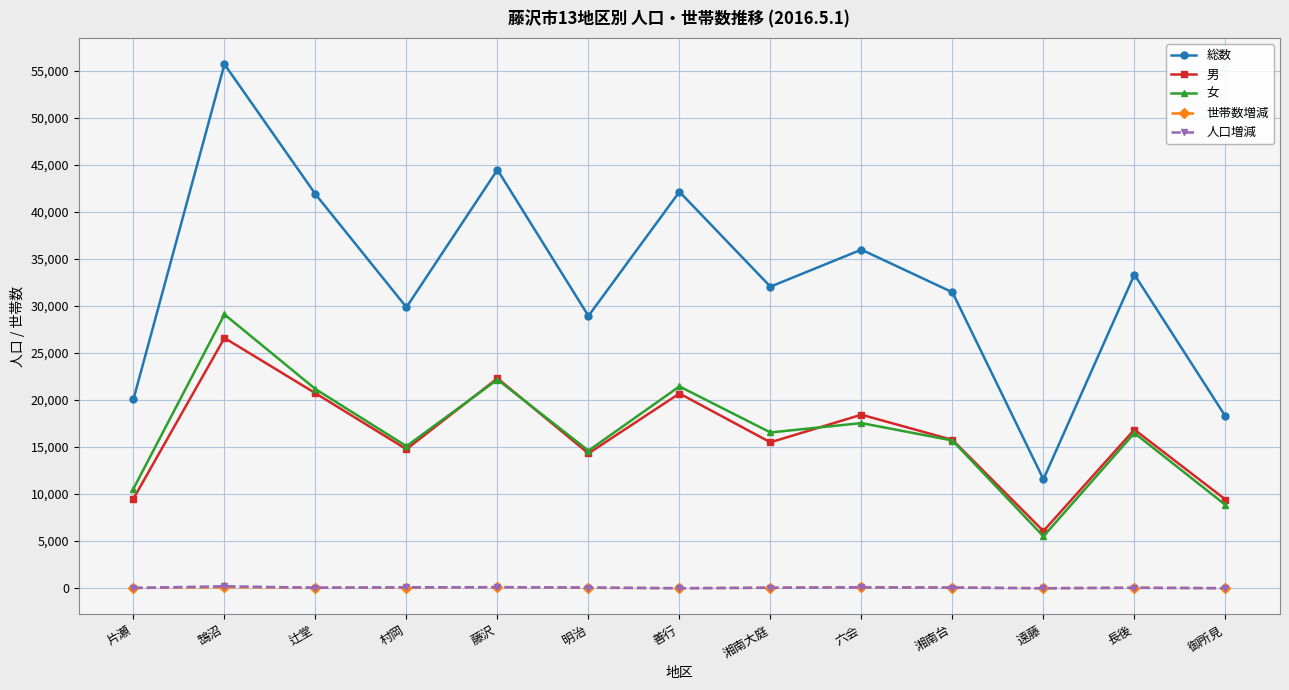

Where is the first local maximum for 総数?

鵠沼